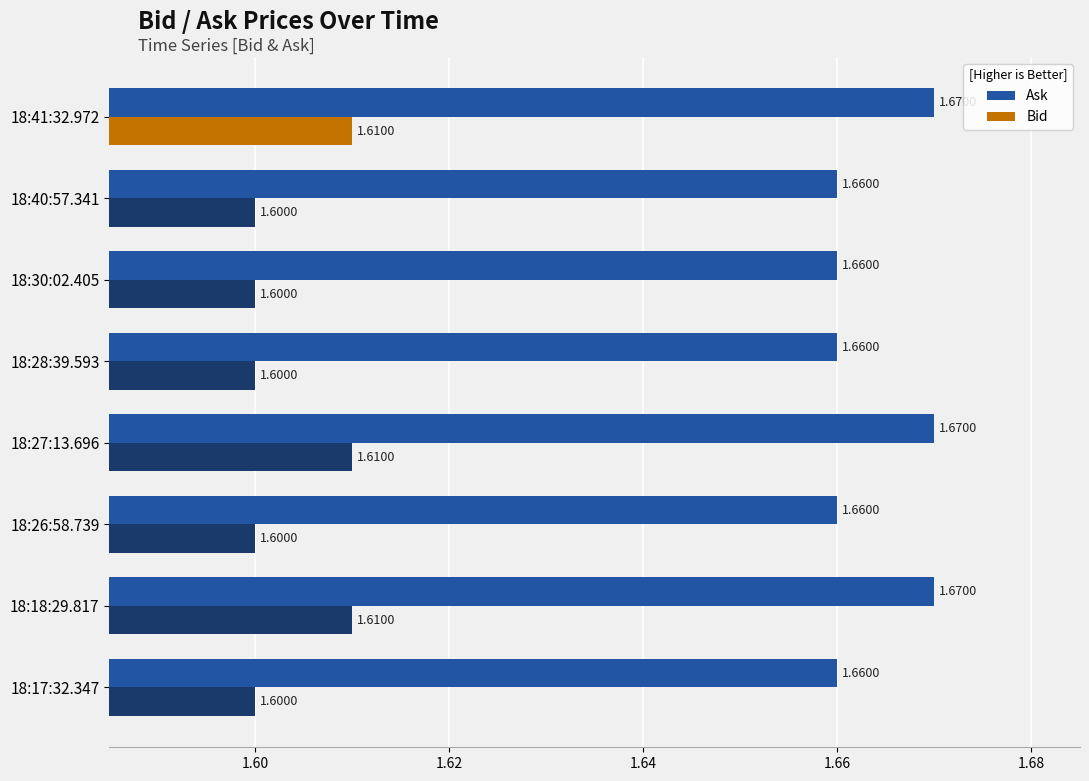

At 18:18:29.817, list the series in order from largest to smallest.

Ask, Bid